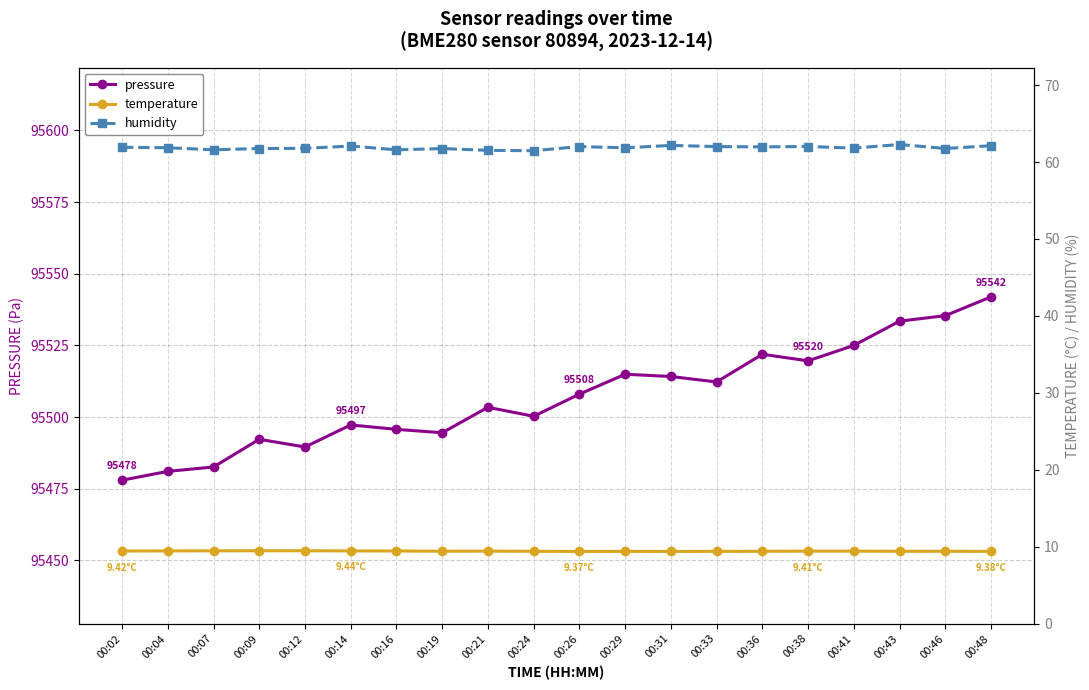

Where is temperature nearest to the value 9?

00:26